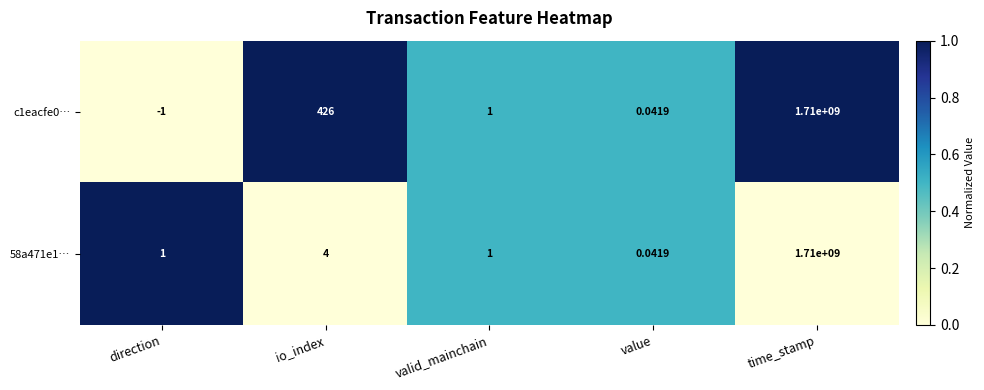

Where is c1eacfe0… nearest to the value 854999999?

io_index